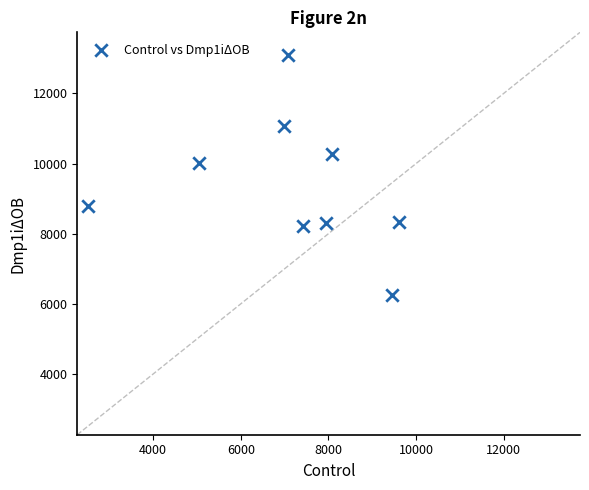

What is the average X value?

7128.6